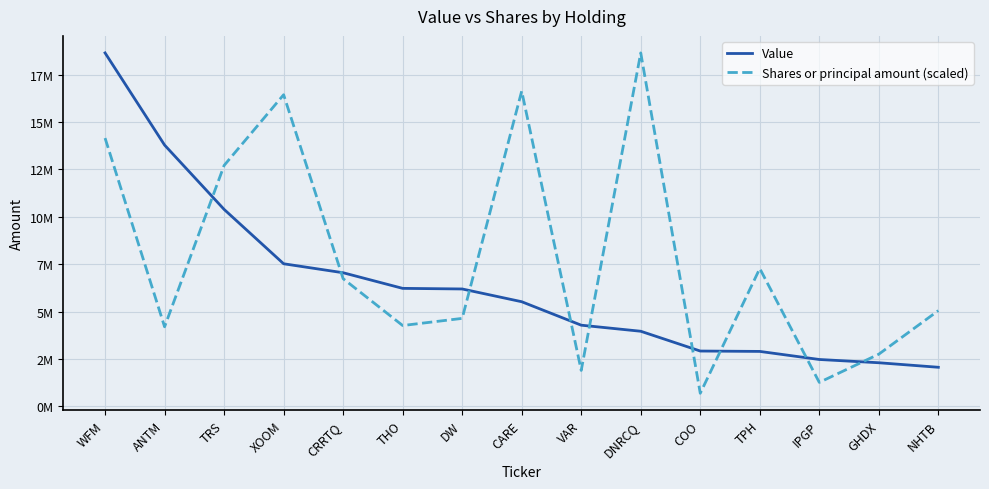

List the labels in order of Shares or principal amount (scaled) value, largest first.

DNRCQ, CARE, XOOM, WFM, TRS, TPH, CRRTQ, NHTB, DW, THO, ANTM, GHDX, VAR, IPGP, COO